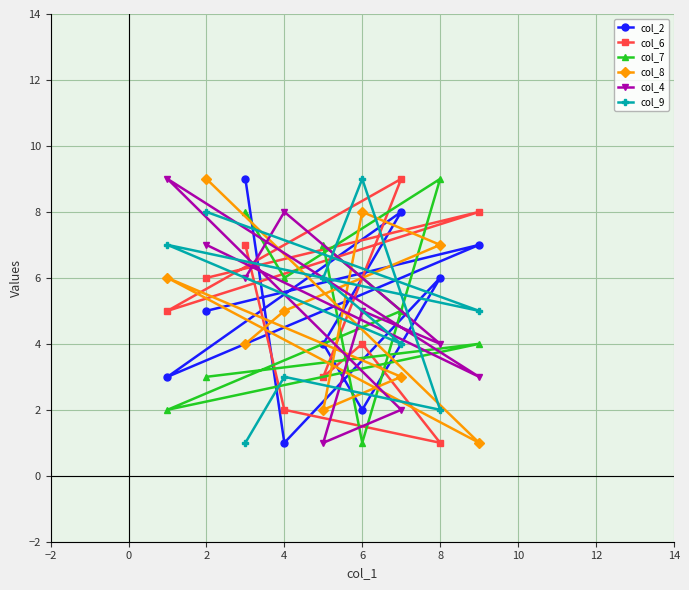

Reading left to right, list all the values displayed in this chart.

col_2: 3	5	9	1	4	2	8	6	7
col_6: 5	6	7	2	3	4	9	1	8
col_7: 2	3	8	6	7	1	5	9	4
col_8: 6	9	4	5	2	8	3	7	1
col_4: 9	7	6	8	1	5	2	4	3
col_9: 7	8	1	3	6	9	4	2	5